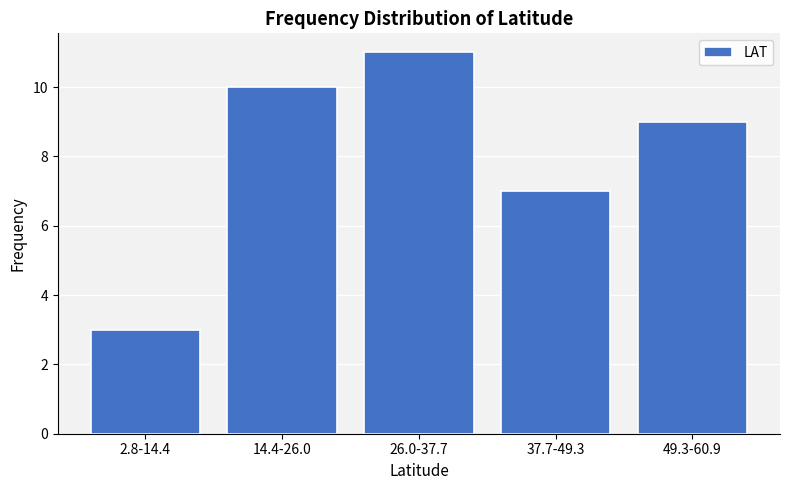

Reading left to right, transcribe all the data shown in this chart.

2.8-14.4=3	14.4-26.0=10	26.0-37.7=11	37.7-49.3=7	49.3-60.9=9